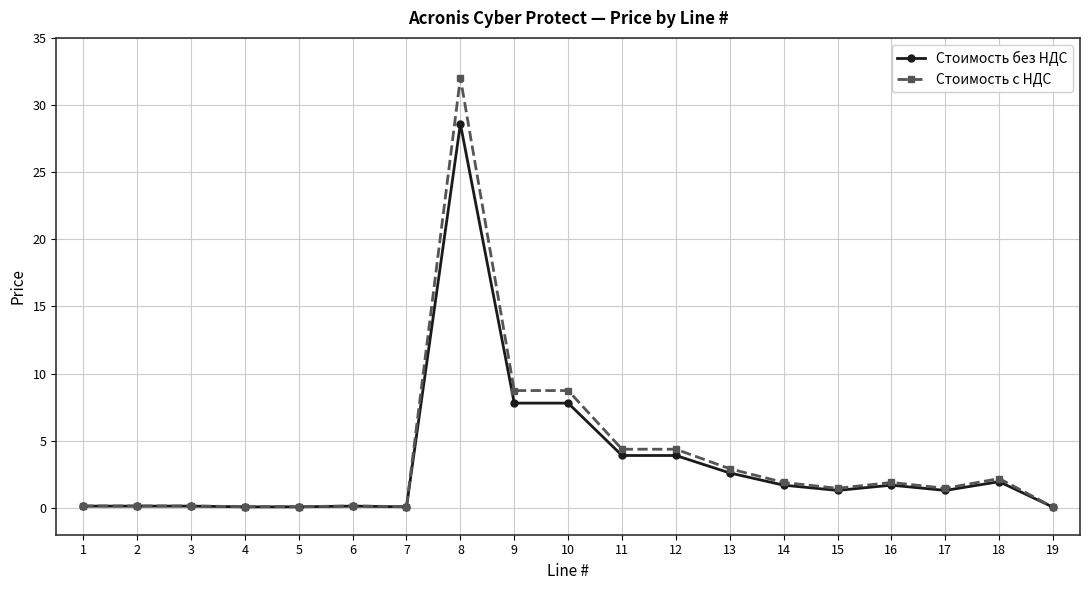

True or false: Стоимость с НДС has more than 2 interior local peaks.

True